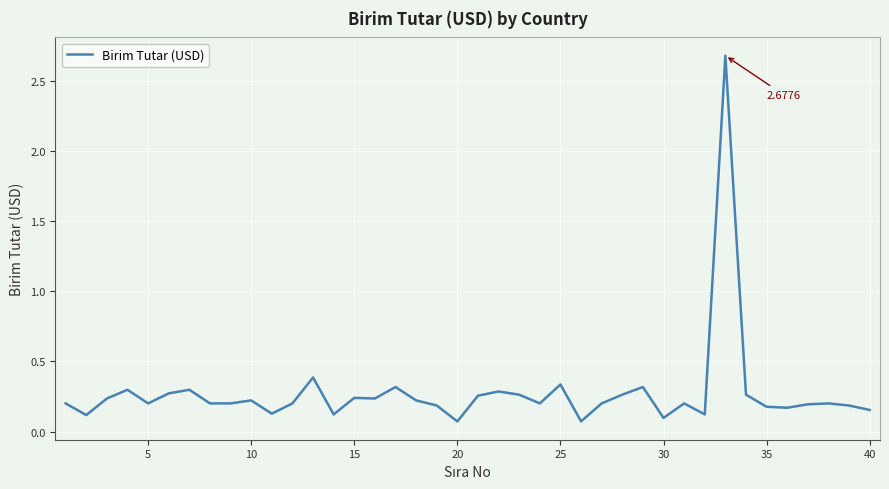

What is the difference between the maximum and minimum values?

2.6